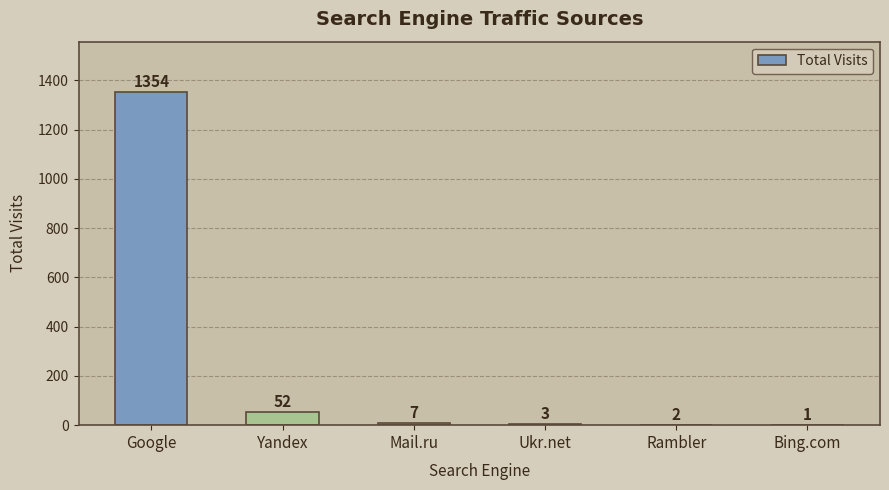

The chart shows a value of 52 at Yandex. True or false?

True